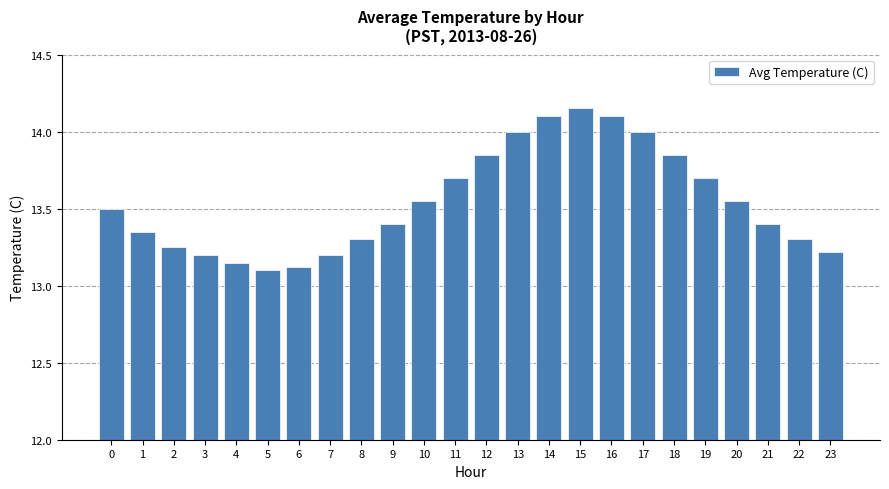

What is the sum of the values at 11 and 6?

26.8